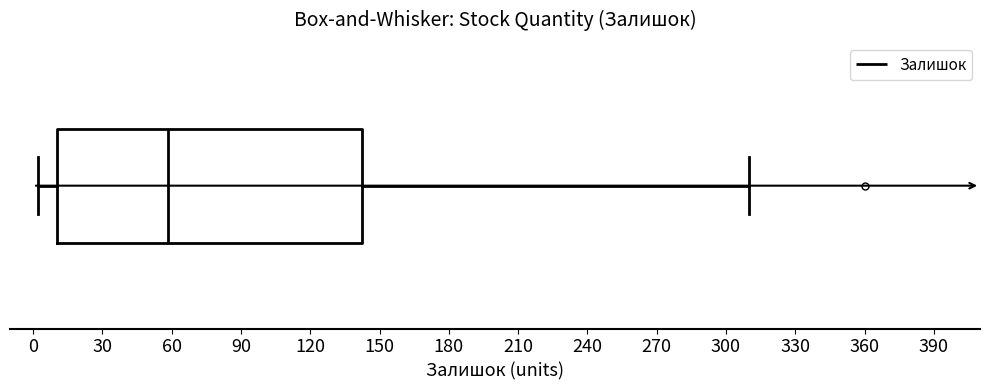

Read this box plot against the x-axis: the position of the median line, the range covered by the box, and the ends of both whiskers. The values are not printed on the chart, so give them approximately, as read against the axis.

median 60, box 10 to 140, whiskers 0 to 310